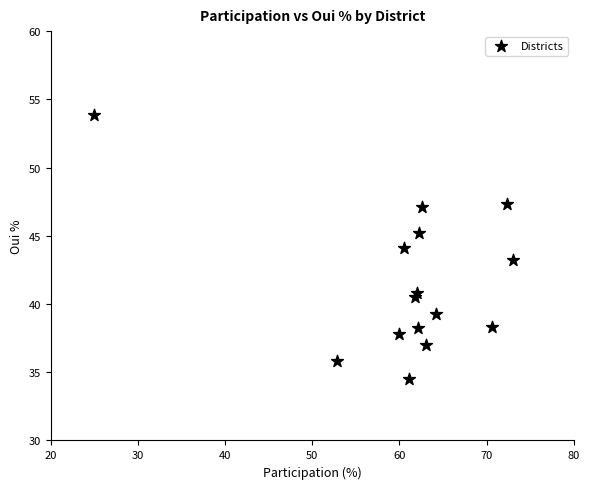

What is the range of X values (max minus min)?

48.1